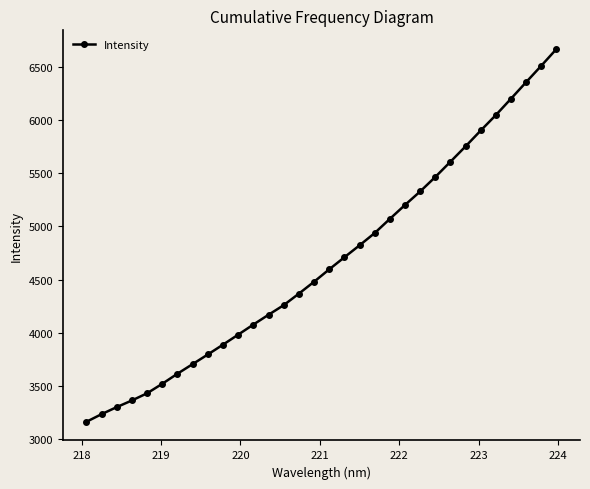

What is the smallest value displayed?

3165.9